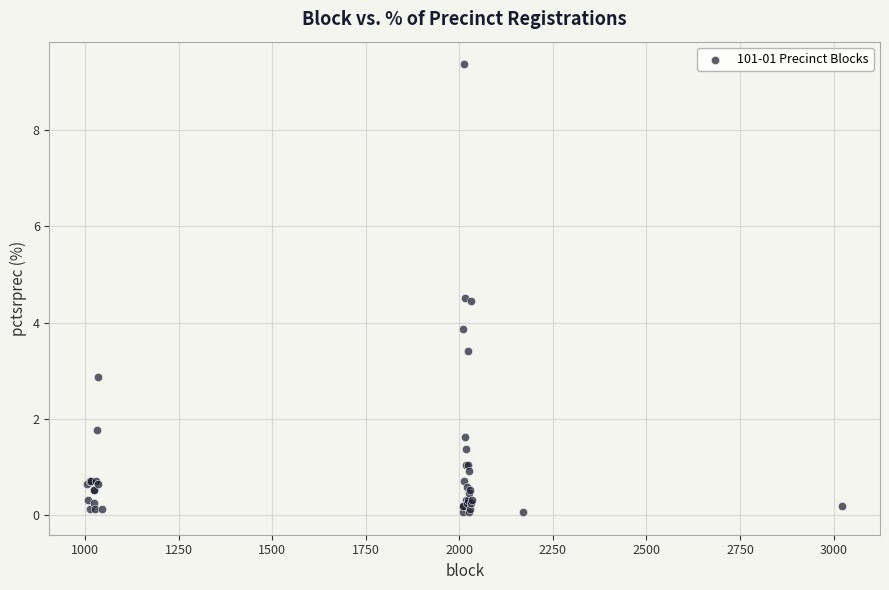

What Y value in the scatter plot is closest to 4?

3.9